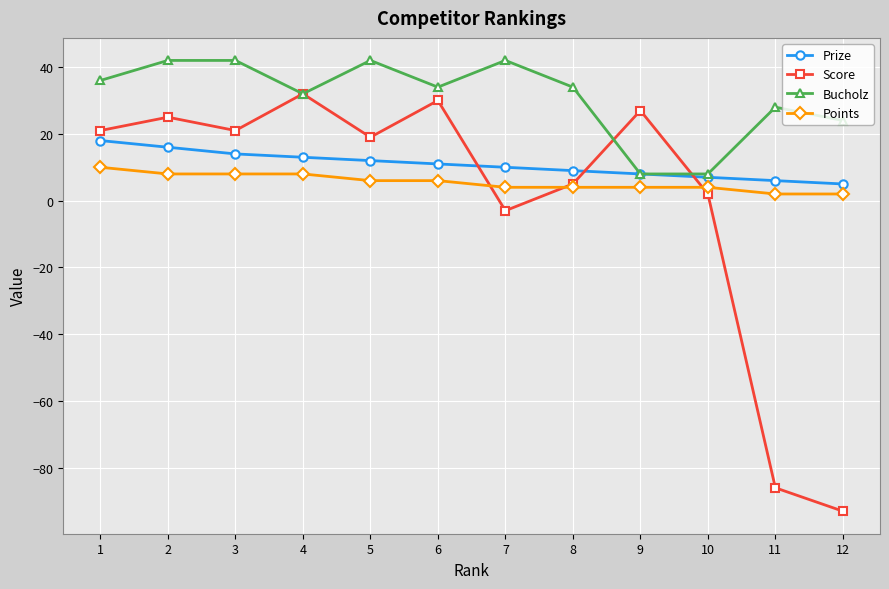

Reading right to left, extract all data points from this chart.

Prize: 5	6	7	8	9	10	11	12	13	14	16	18
Score: -93	-86	2	27	5	-3	30	19	32	21	25	21
Bucholz: 24	28	8	8	34	42	34	42	32	42	42	36
Points: 2	2	4	4	4	4	6	6	8	8	8	10